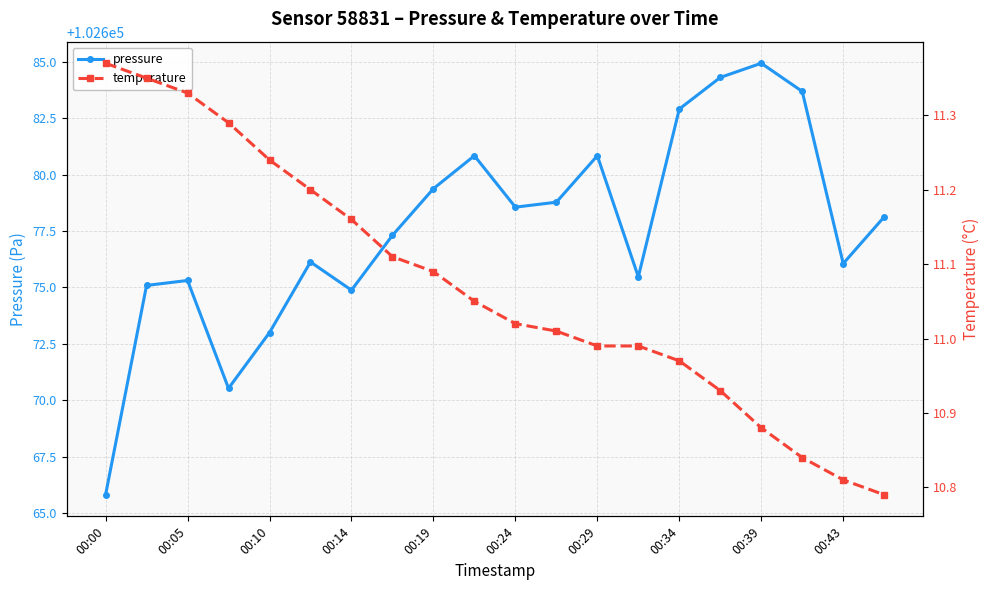

Which series has the largest total across all categories?

pressure